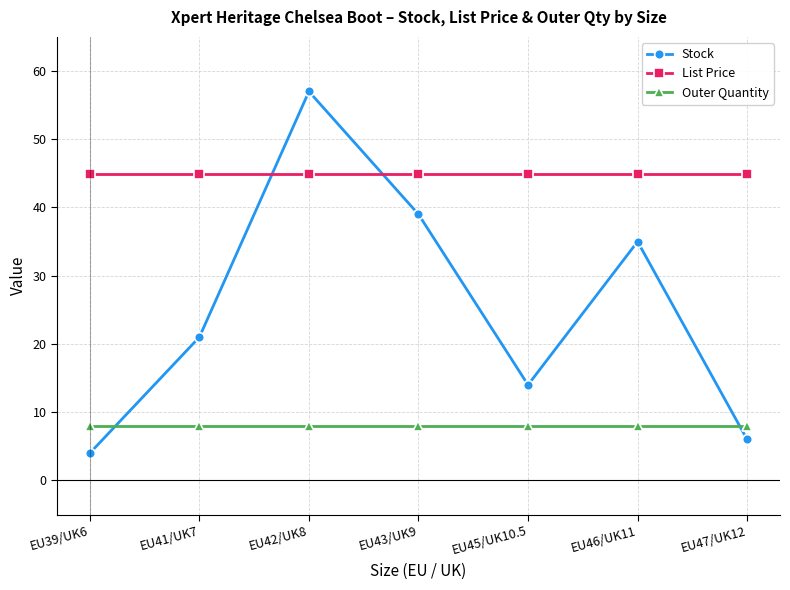

How many lines are shown in the chart?

3